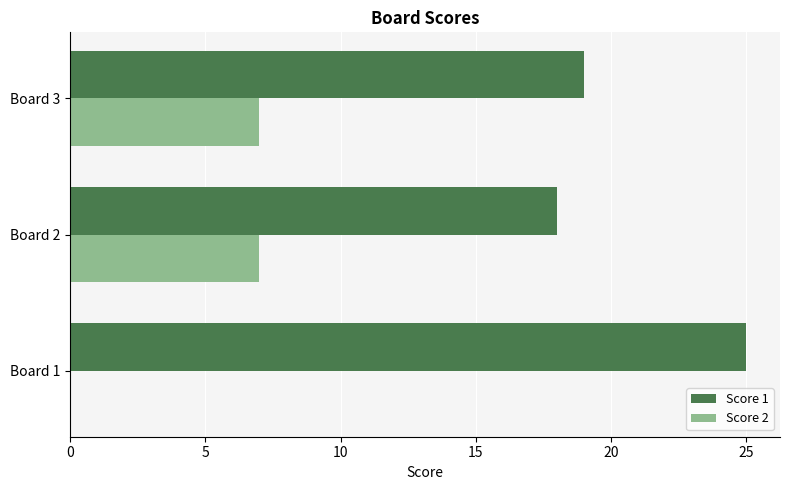

Count the Score 2 values in the range 0 to 7.

3